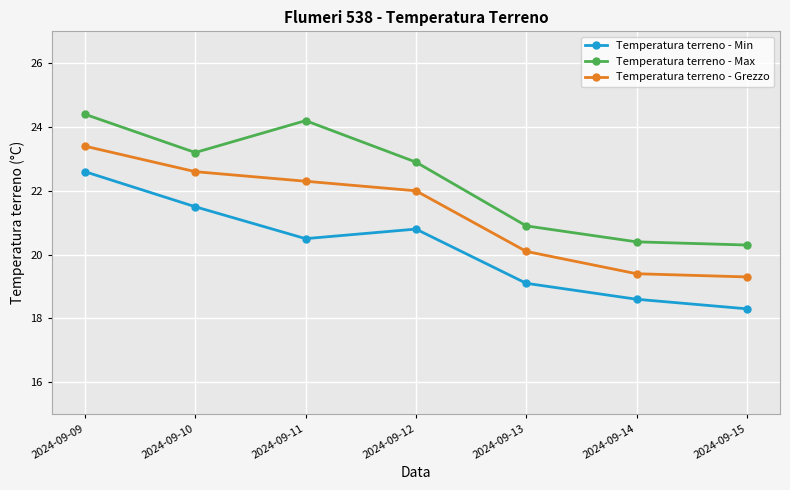

True or false: Temperatura terreno - Max has more than 2 points higher than both neighbors.

False